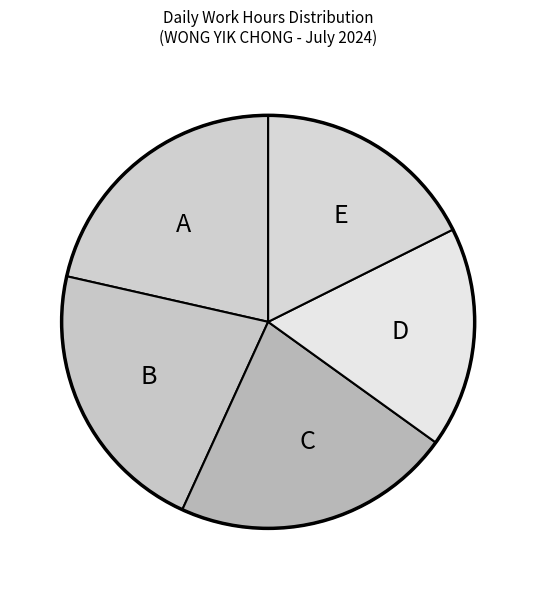

Does any single category account for the majority?

No